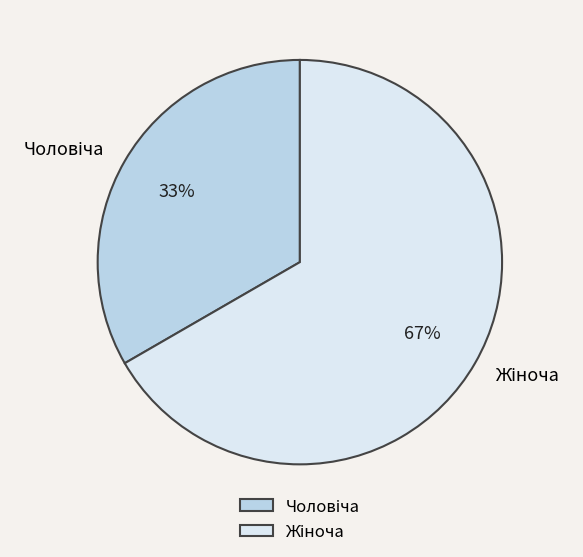

Is there any slice that represents more than half of the pie?

Yes